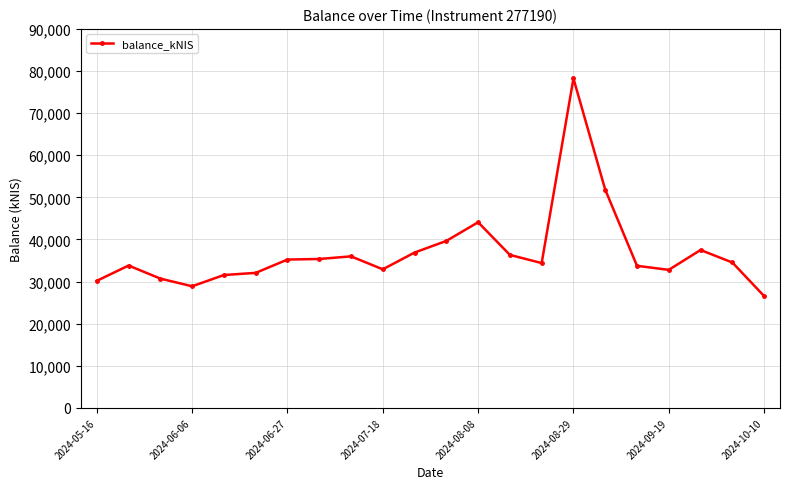

What is the value of the 14th point from the left?

36335.8